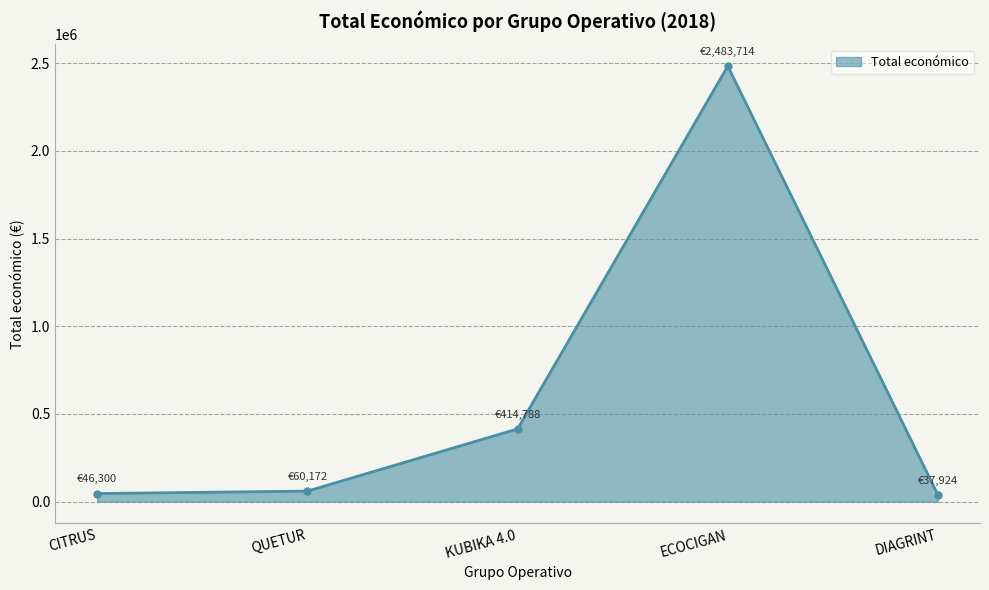

What is the smallest value displayed?

37924